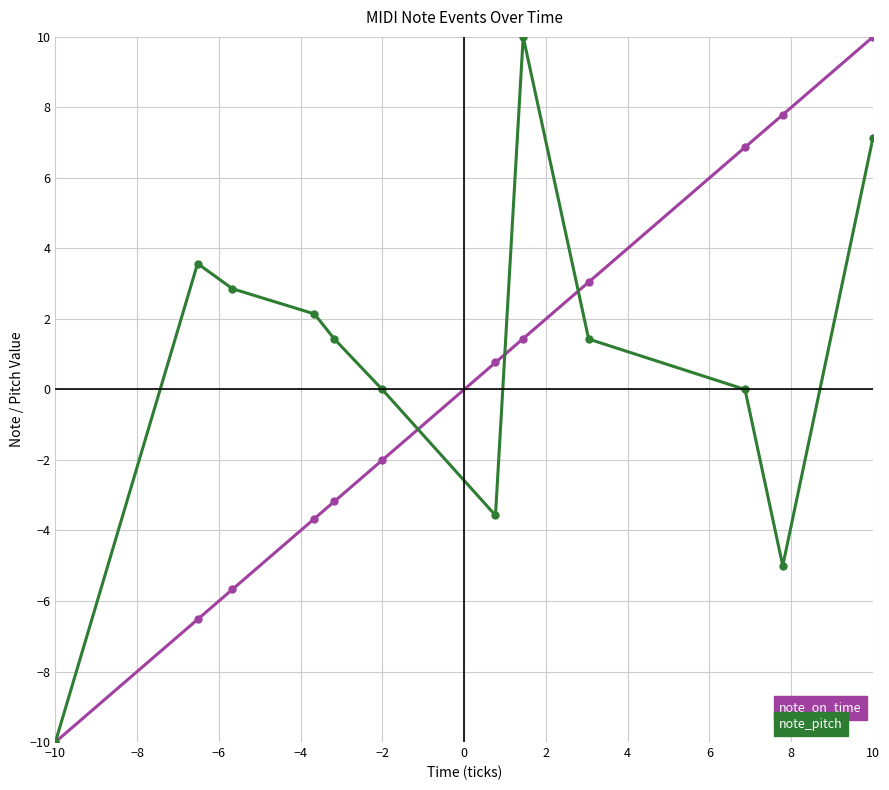

True or false: note_on_time has more than 0 points higher than both neighbors.

False